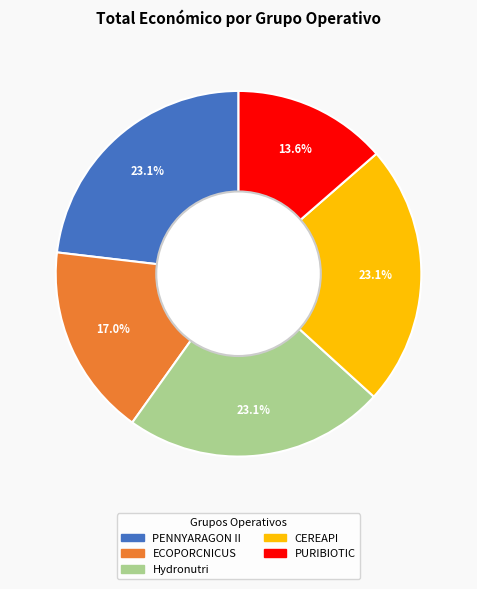

Which category has the smallest portion of the pie?

PURIBIOTIC